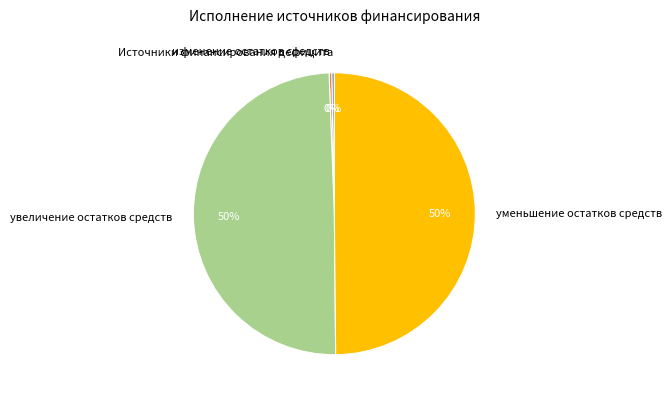

How many segments does this pie chart have?

4